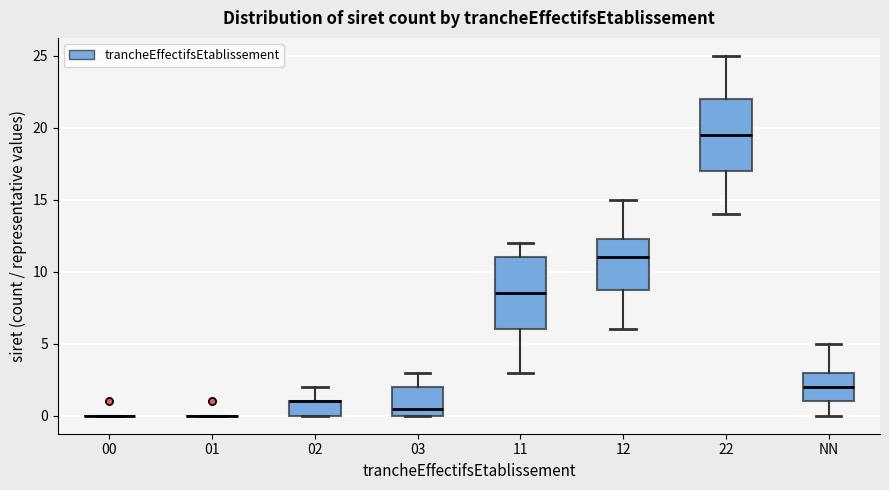

Reading left to right, read every box against the y-axis: the position of its median line, the range the box covers, and the ends of its whiskers. The values are not printed on the chart, so give them approximately, as read against the axis.

00: box collapsed to a line at 0.0, whiskers 0.0 to 0.0
01: box collapsed to a line at 0.0, whiskers 0.0 to 0.0
02: median 1.0 (drawn on the box's upper edge), box 0.0 to 1.0, whiskers 0.0 to 2.0
03: median 0.5, box 0.0 to 2.0, whiskers 0.0 to 3.0
11: median 8.5, box 6.0 to 11.0, whiskers 3.0 to 12.0
12: median 11.0, box 9.0 to 12.5, whiskers 6.0 to 15.0
22: median 19.5, box 17.0 to 22.0, whiskers 14.0 to 25.0
NN: median 2.0, box 1.0 to 3.0, whiskers 0.0 to 5.0